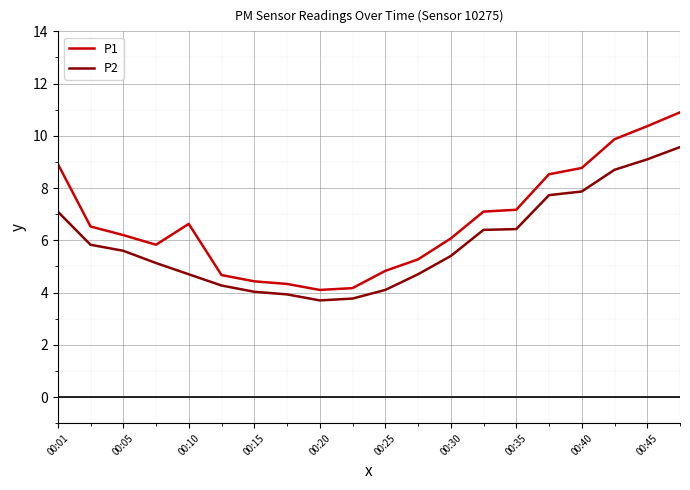

Which series has the widest spread of values?

P1